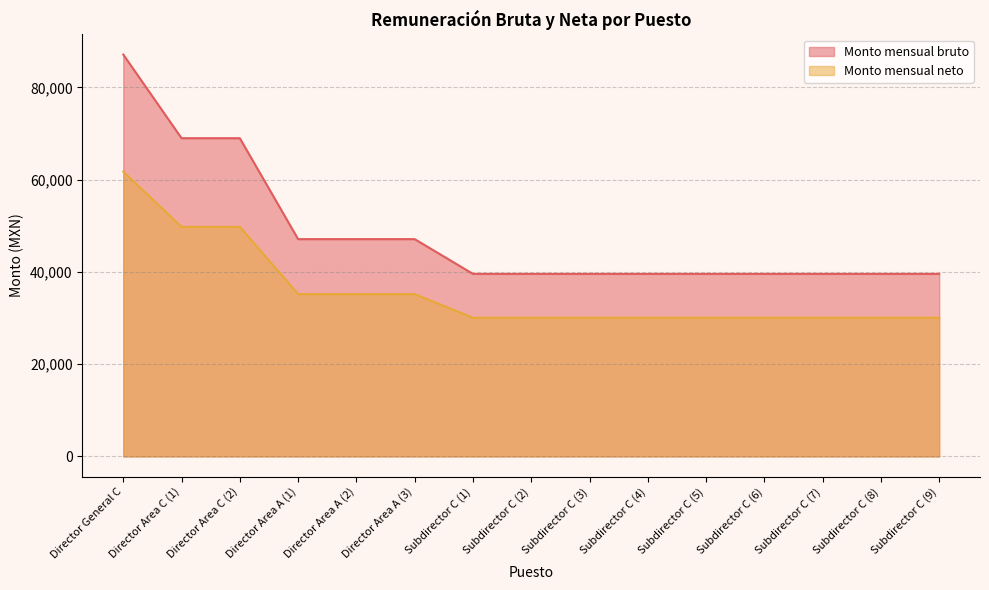

True or false: Monto mensual bruto and Monto mensual neto cross at least once.

False